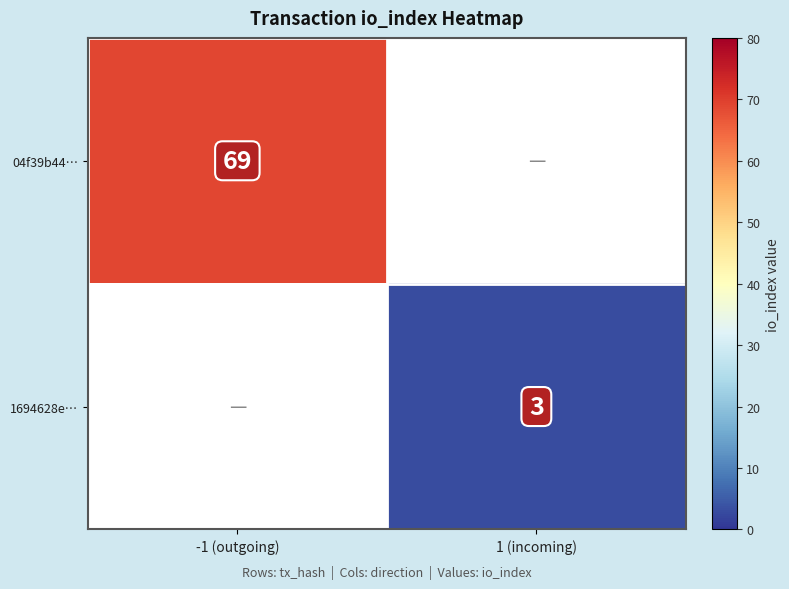

Is the value of 1694628e… at 1 (incoming) greater than the value of 04f39b44… at -1 (outgoing)?

No